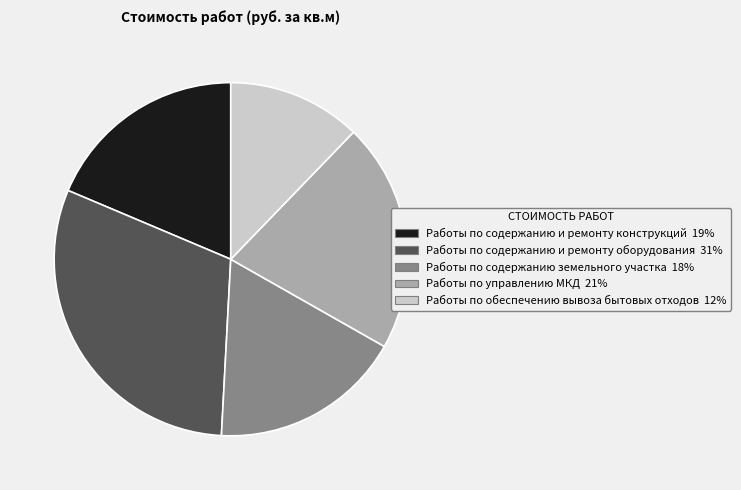

What is the ratio of the value at Работы по управлению МКД to the value at Работы по содержанию земельного участка?

1.2